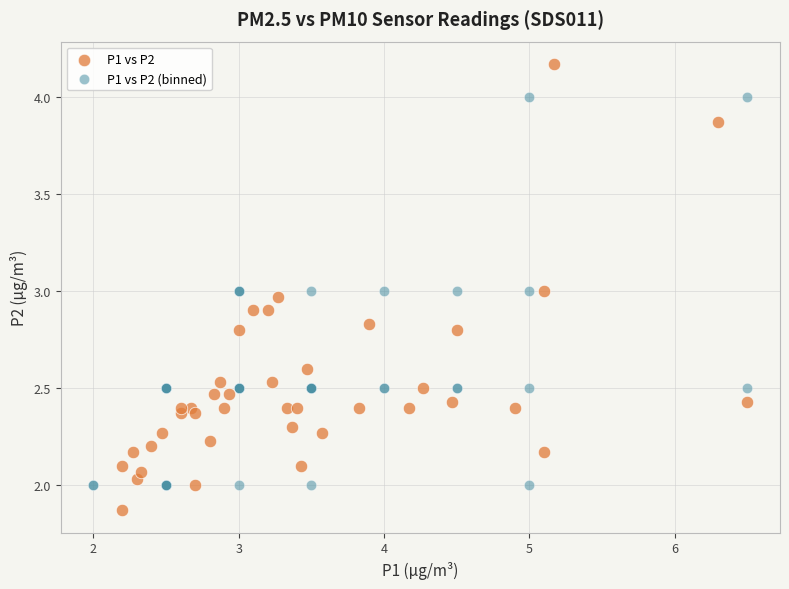

Which series contains the highest Y value?

P1 vs P2